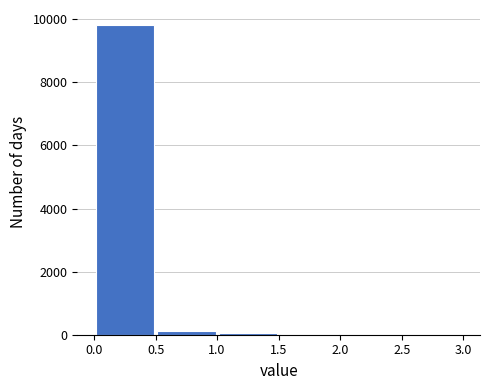

Which range on the x-axis has the tallest bar?

0.0 to 0.5